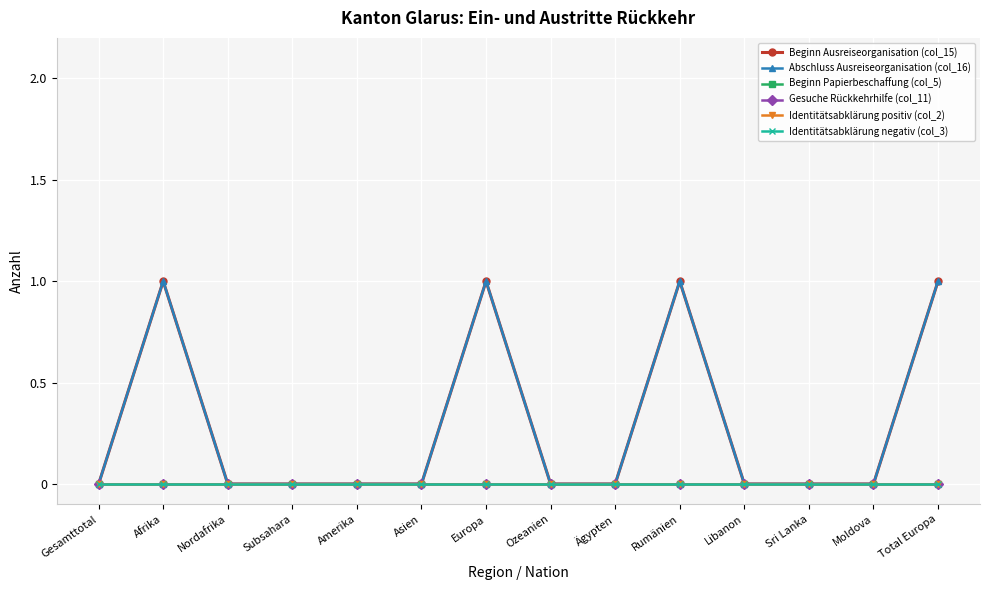

Reading left to right, transcribe all the data shown in this chart.

Beginn Ausreiseorganisation (col_15): 0	1	0	0	0	0	1	0	0	1	0	0	0	1
Abschluss Ausreiseorganisation (col_16): 0	1	0	0	0	0	1	0	0	1	0	0	0	1
Beginn Papierbeschaffung (col_5): 0	0	0	0	0	0	0	0	0	0	0	0	0	0
Gesuche Rückkehrhilfe (col_11): 0	0	0	0	0	0	0	0	0	0	0	0	0	0
Identitätsabklärung positiv (col_2): 0	0	0	0	0	0	0	0	0	0	0	0	0	0
Identitätsabklärung negativ (col_3): 0	0	0	0	0	0	0	0	0	0	0	0	0	0